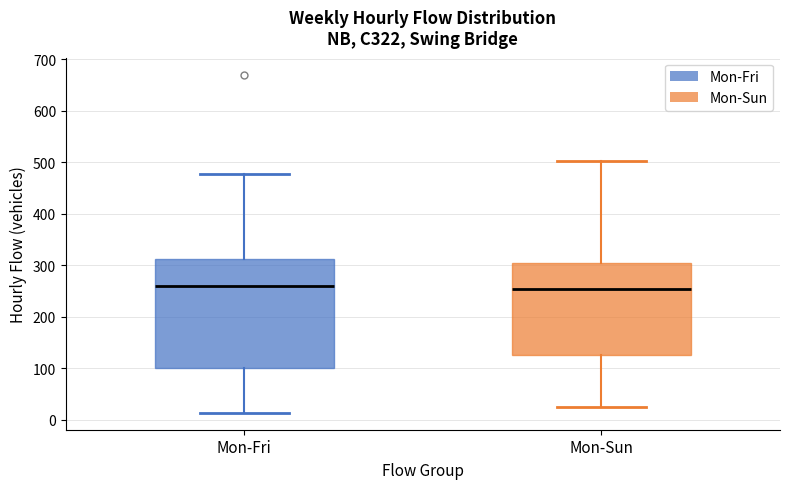

Which box is the tallest, from its lower edge to its upper edge?

Mon-Fri